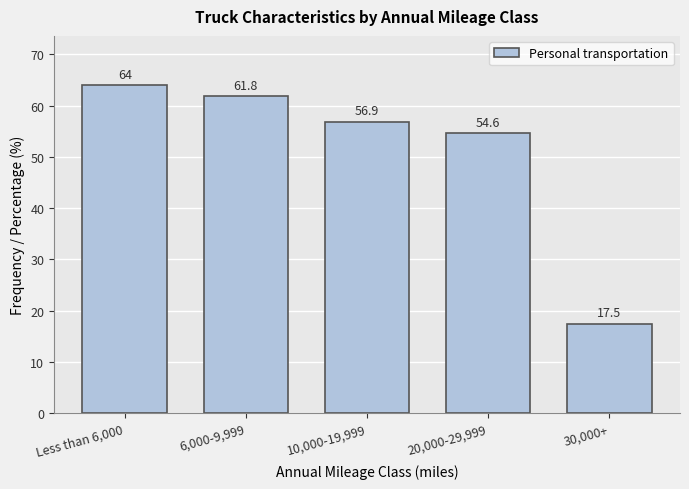

Reading left to right, list all the values displayed in this chart.

Less than 6,000=64.0	6,000-9,999=61.8	10,000-19,999=56.9	20,000-29,999=54.6	30,000+=17.5